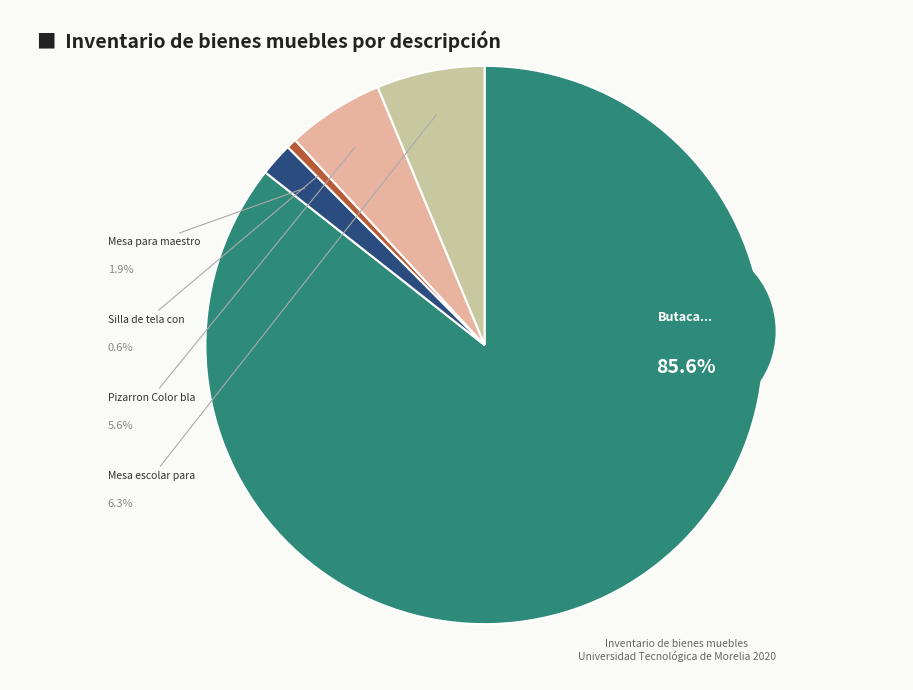

Combined, do Silla de tela con tubular color negra and Pizarron Color blanco marco negro account for over 50%?

No